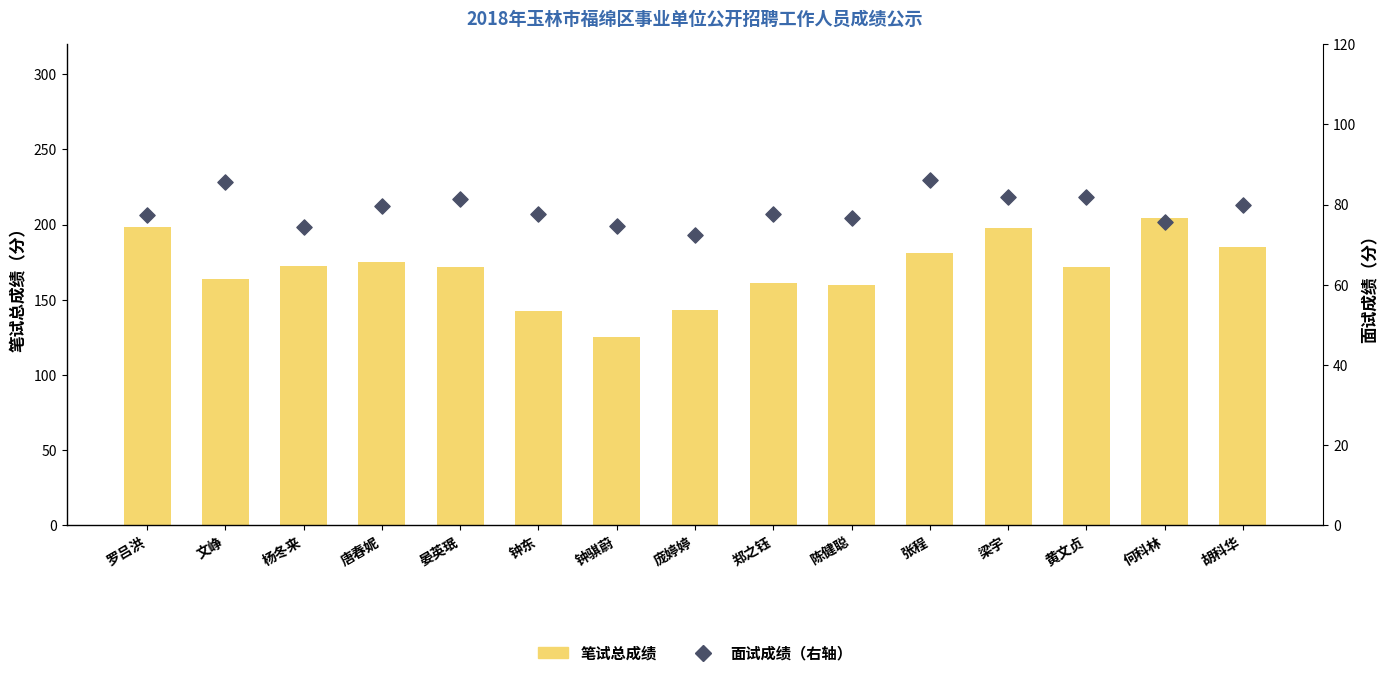

What is the total value across all series at 钟东?

219.8